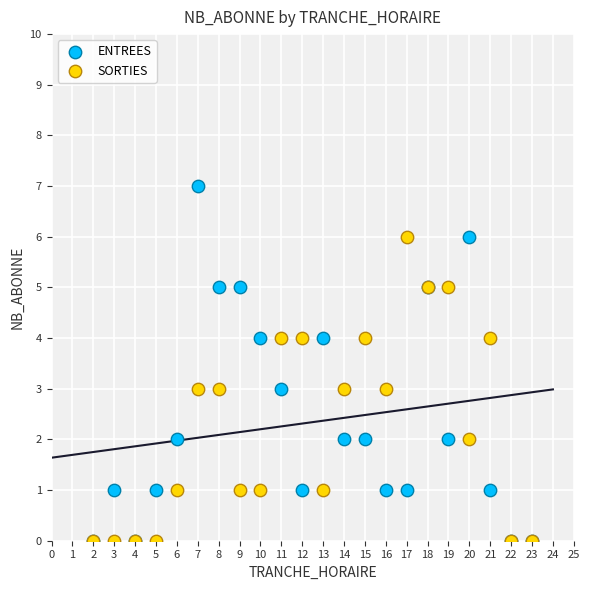

Which series has the widest spread of Y values?

ENTREES